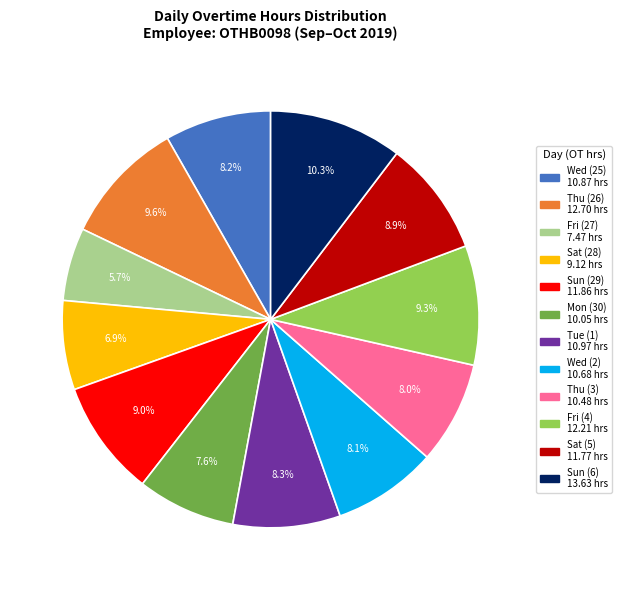

Count the number of slices in the pie.

12